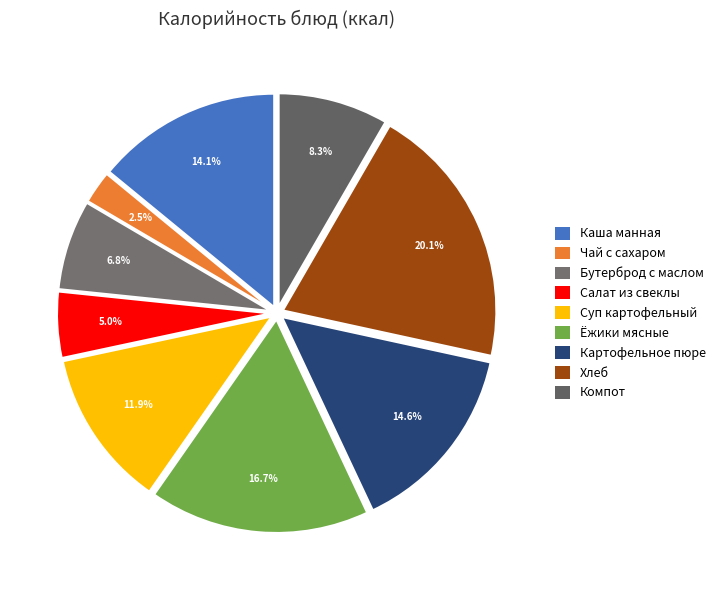

Is there a majority slice in this chart?

No